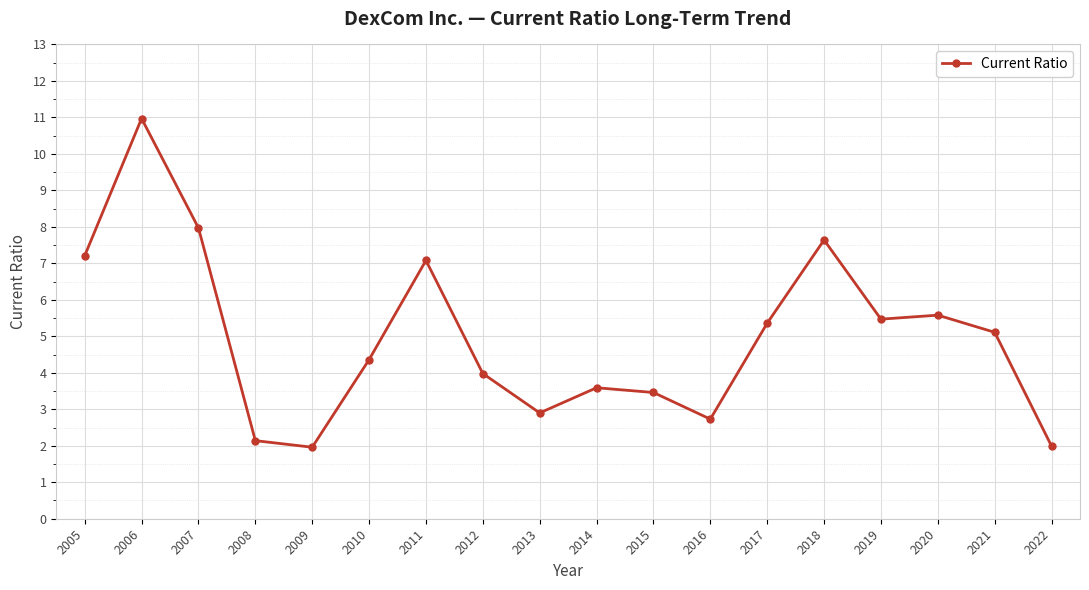

Reading right to left, transcribe all the data shown in this chart.

2022=2.0	2021=5.1	2020=5.6	2019=5.5	2018=7.6	2017=5.4	2016=2.7	2015=3.5	2014=3.6	2013=2.9	2012=4.0	2011=7.1	2010=4.4	2009=2.0	2008=2.1	2007=8.0	2006=11.0	2005=7.2